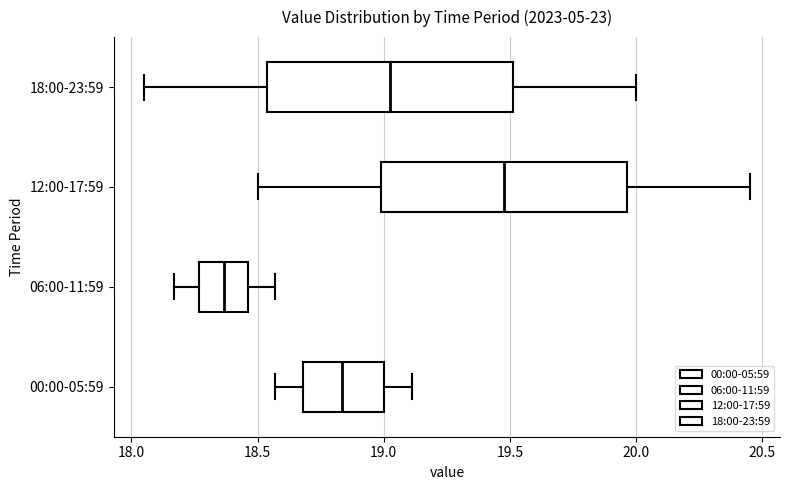

Reading bottom to top, transcribe this box plot: for each box, give where its median line is, the range the box spans, and where its two whiskers end, as read against the x-axis. The values are not printed on the chart, so give them approximately, as read against the axis.

00:00-05:59: median 18.85, box 18.70 to 19.00, whiskers 18.55 to 19.10
06:00-11:59: median 18.35, box 18.25 to 18.45, whiskers 18.15 to 18.55
12:00-17:59: median 19.50, box 19.00 to 19.95, whiskers 18.50 to 20.45
18:00-23:59: median 19.05, box 18.55 to 19.50, whiskers 18.05 to 20.00